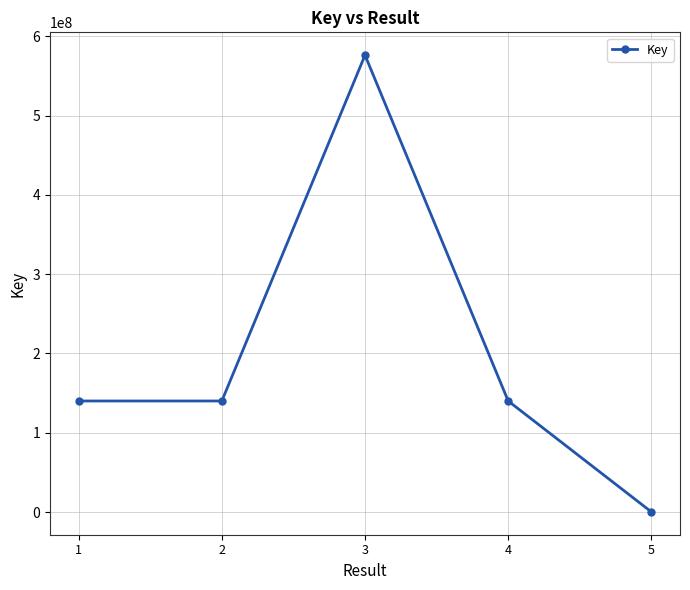

Count the number of categories in the chart.

5